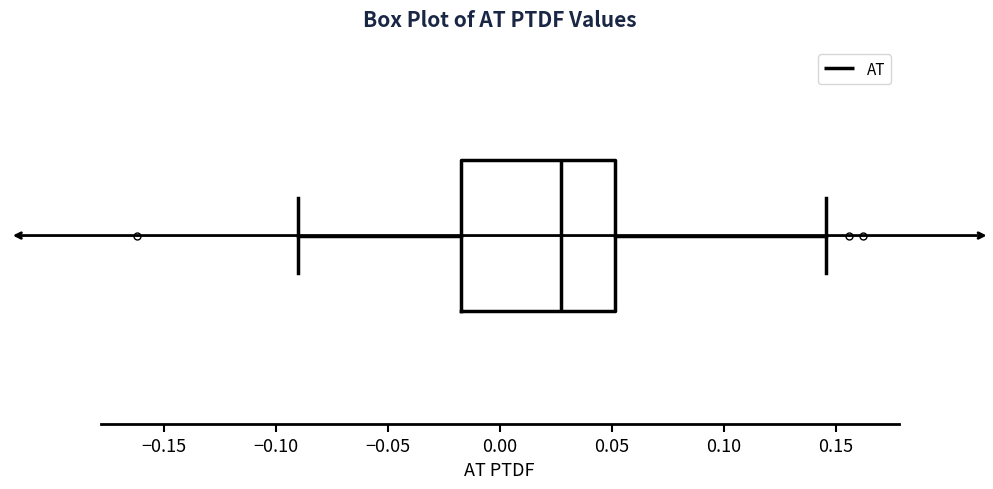

Read this box plot against the x-axis: the position of the median line, the range covered by the box, and the ends of both whiskers. The values are not printed on the chart, so give them approximately, as read against the axis.

median 0.025, box -0.015 to 0.050, whiskers -0.090 to 0.145